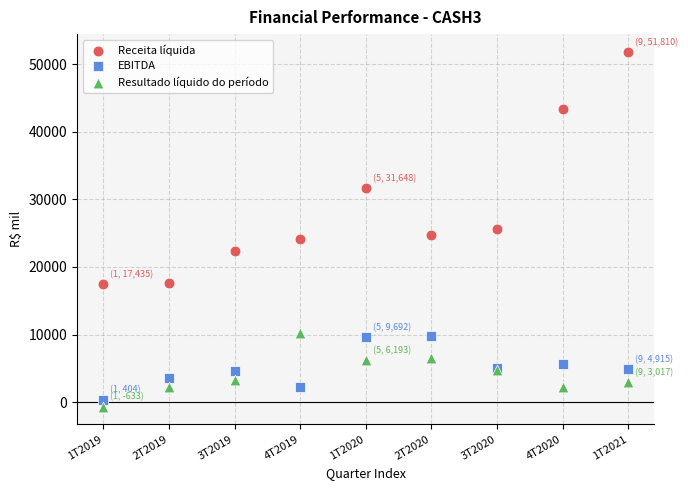

Which series contains the lowest Y value?

Resultado líquido do período